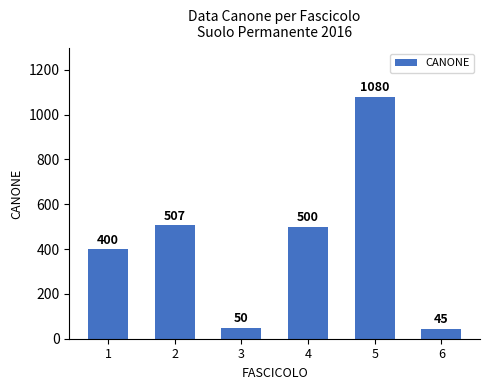

Where is the data nearest to the value 562?

2